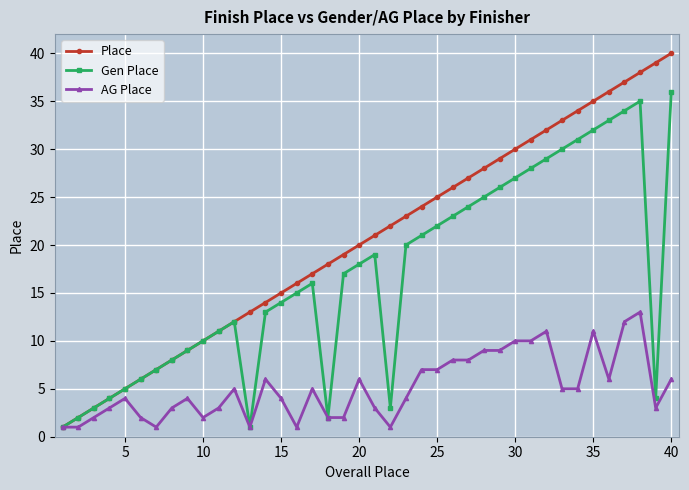

Rank the series by their maximum value, from lowest to highest.

AG Place, Gen Place, Place